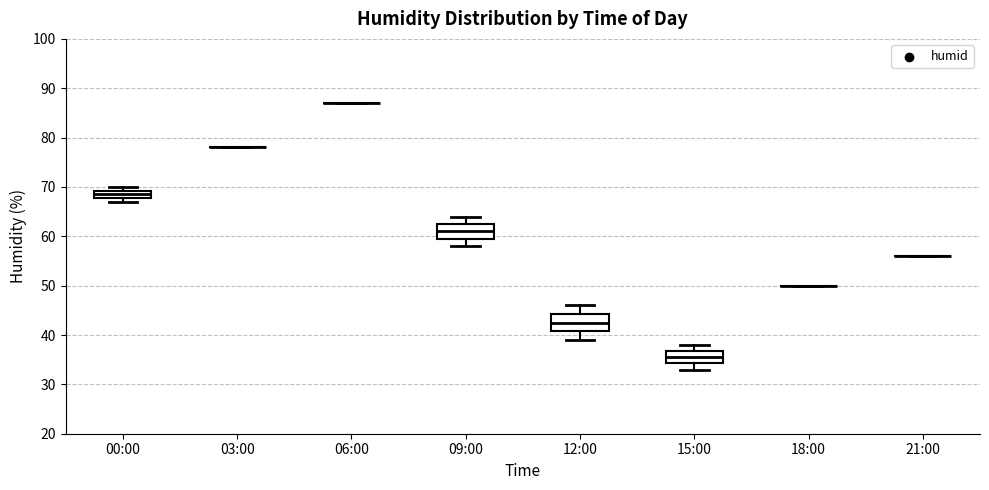

Reading left to right, transcribe this box plot: for each box, give where its median line is, the range the box spans, and where its two whiskers end, as read against the y-axis. The values are not printed on the chart, so give them approximately, as read against the axis.

00:00: median 69 (inside the box), box 68 to 69, whiskers 67 to 70
03:00: box collapsed to a line at 78, whiskers 78 to 78
06:00: box collapsed to a line at 87, whiskers 87 to 87
09:00: median 61, box 60 to 63, whiskers 58 to 64
12:00: median 43, box 41 to 44, whiskers 39 to 46
15:00: median 36, box 34 to 37, whiskers 33 to 38
18:00: box collapsed to a line at 50, whiskers 50 to 50
21:00: box collapsed to a line at 56, whiskers 56 to 56